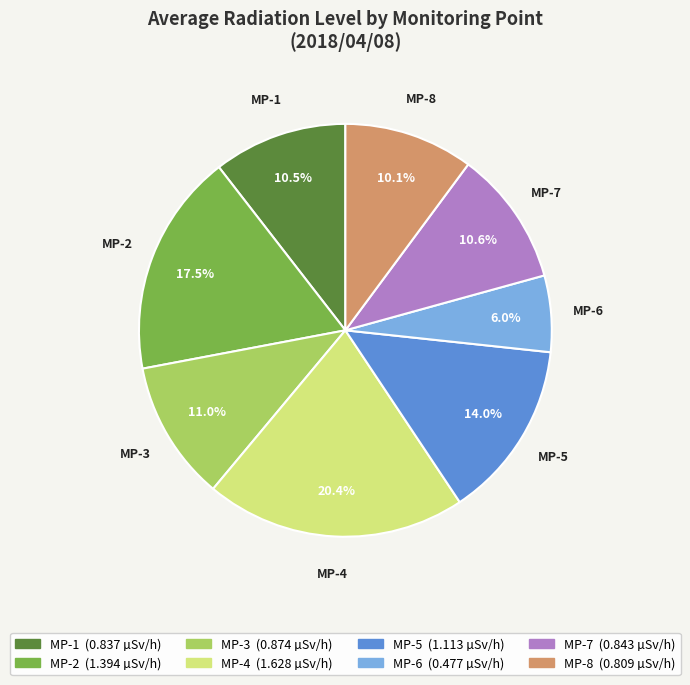

How many slices are in this pie chart?

8